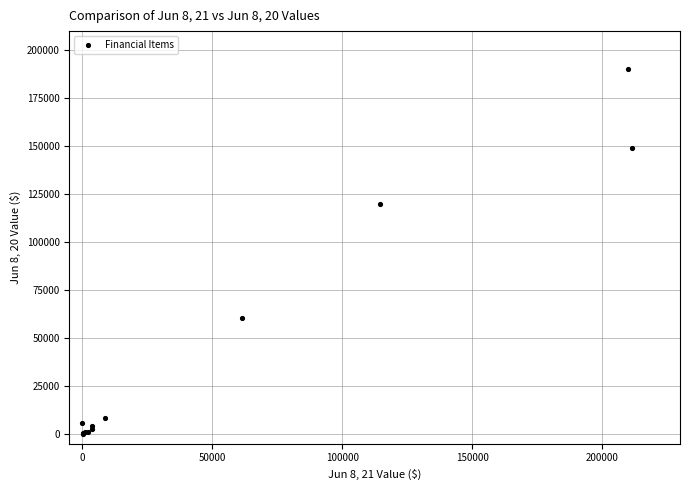

What Y value in the scatter plot is closest to 95069?

120080.7